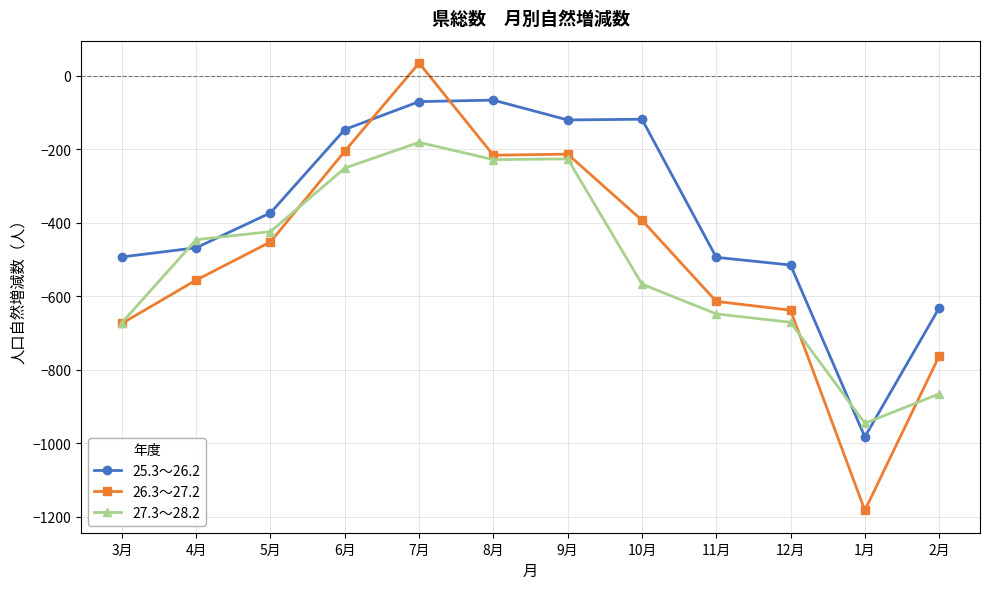

What is the value of the 26.3～27.2 point at the 2nd from the left?

-556